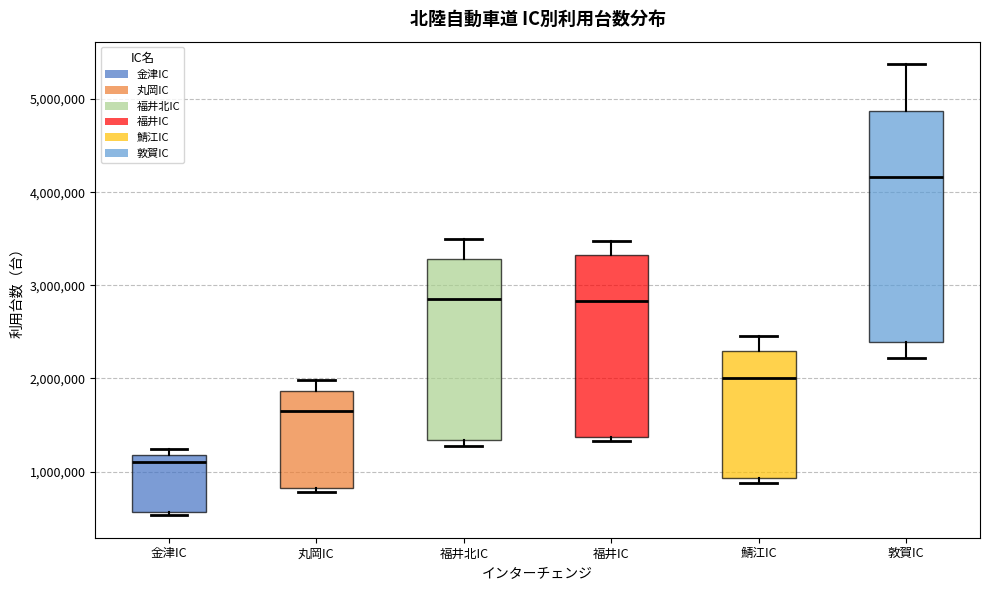

Reading left to right, transcribe this box plot: for each box, give where its median line is, the range the box spans, and where its two whiskers end, as read against the y-axis. The values are not printed on the chart, so give them approximately, as read against the axis.

金津IC: median 1100000, box 600000 to 1200000, whiskers 500000 to 1200000 (just above the box's upper edge)
丸岡IC: median 1600000, box 800000 to 1900000, whiskers 800000 (just below the box's lower edge) to 2000000
福井北IC: median 2800000, box 1300000 to 3300000, whiskers 1300000 (just below the box's lower edge) to 3500000
福井IC: median 2800000, box 1400000 to 3300000, whiskers 1300000 to 3500000
鯖江IC: median 2000000, box 900000 to 2300000, whiskers 900000 (just below the box's lower edge) to 2500000
敦賀IC: median 4200000, box 2400000 to 4900000, whiskers 2200000 to 5400000